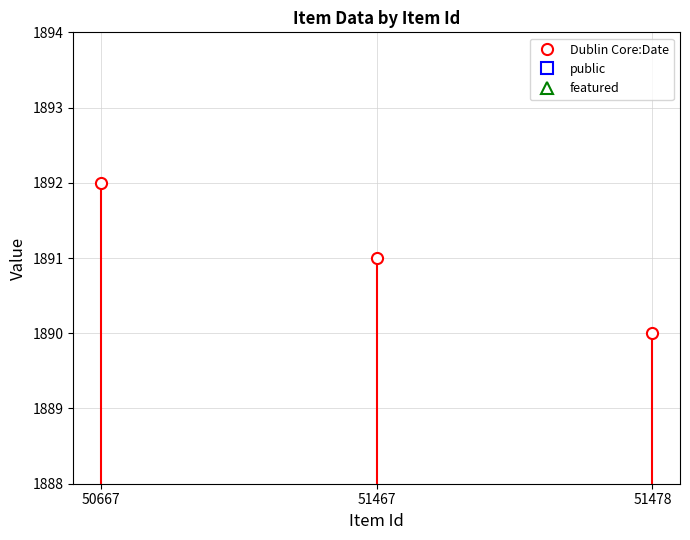

What is the total value across all series at 51467?

1892